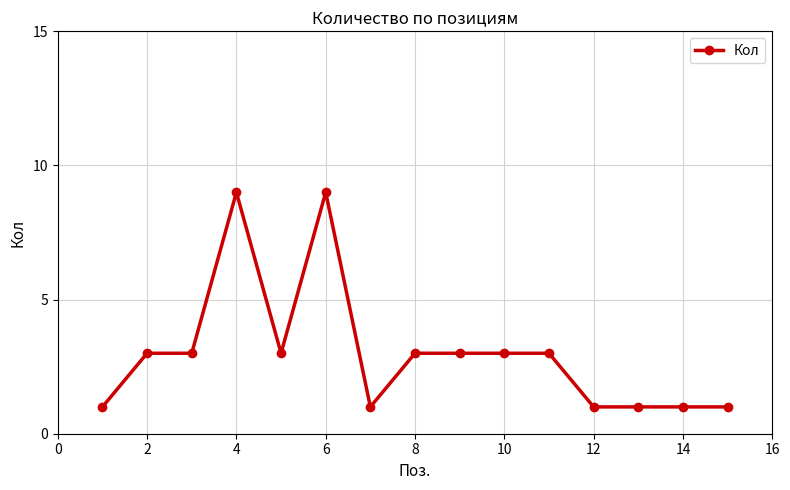

True or false: the data has more than 1 interior local peaks.

True